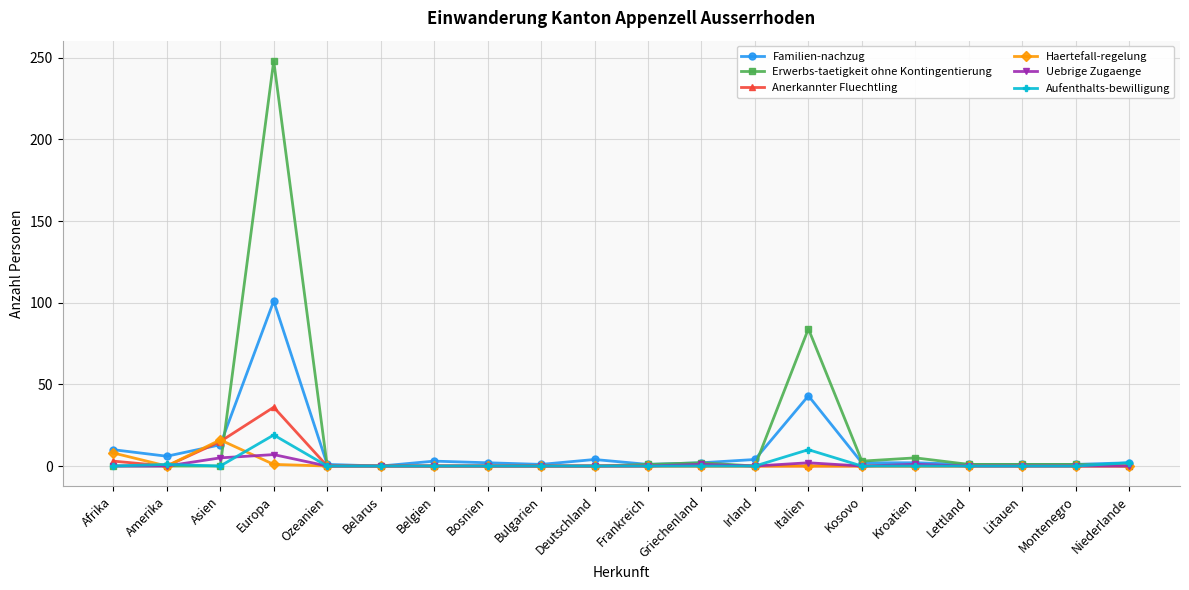

What is the difference between the second highest and minimum values in the Familien-nachzug series?

43